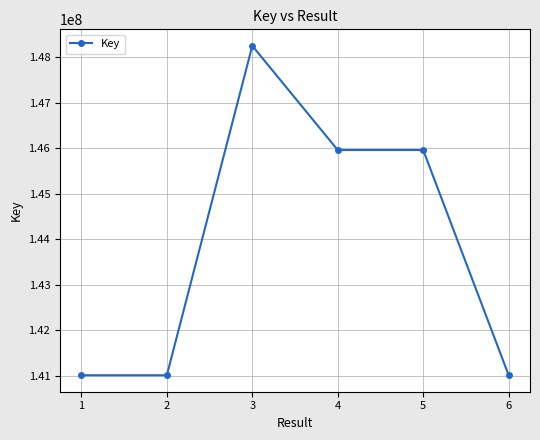

The value at 4 is 100215526. True or false?

False